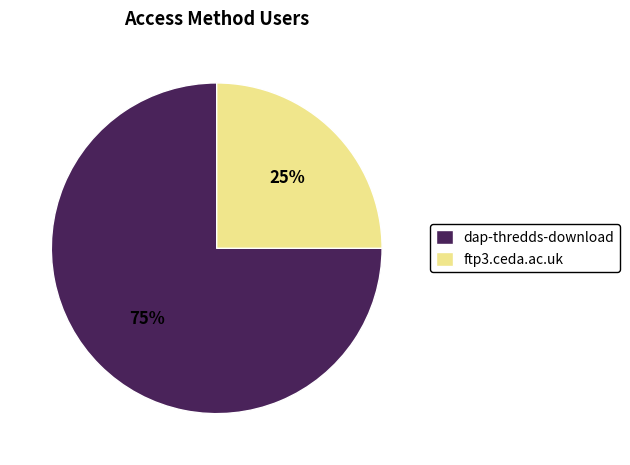

Approximately how many times larger is the value at dap-thredds-download compared to ftp3.ceda.ac.uk?

3.0